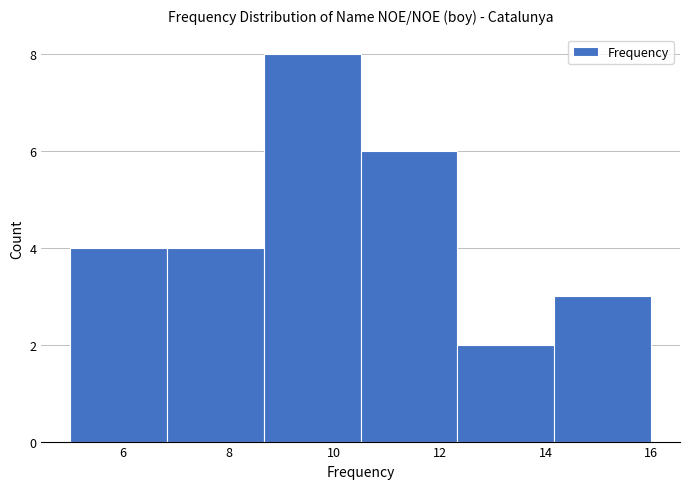

Over which range of the x-axis is the bar tallest?

8.6 to 10.6